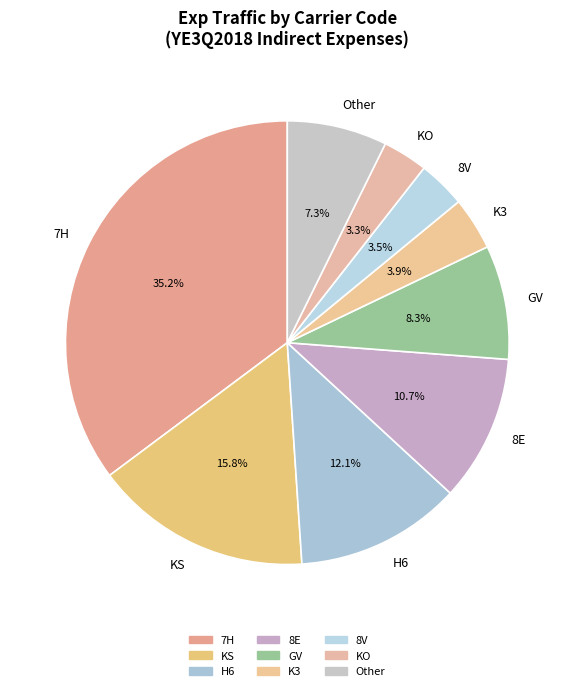

Does KS account for over 50% of the chart?

No